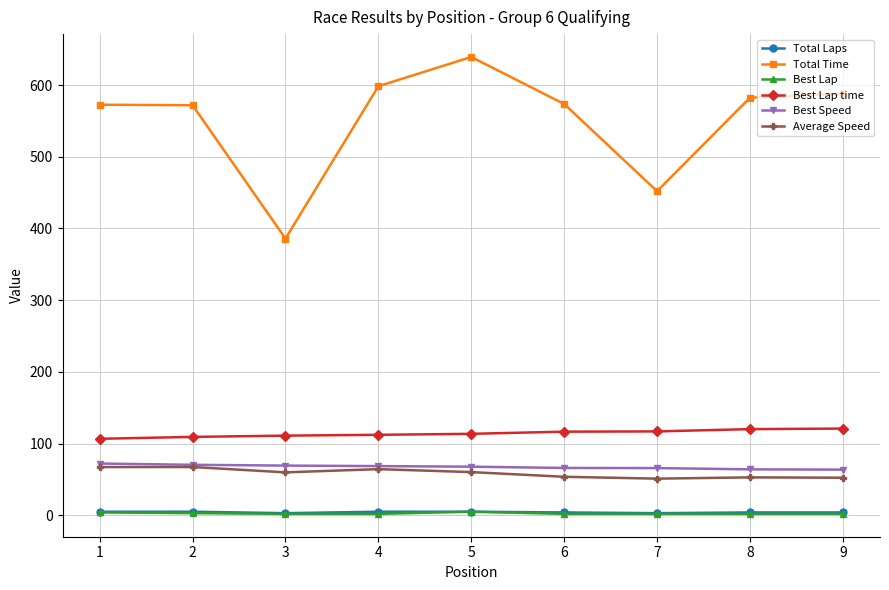

What is the sum of the Best Lap values at 3 and 8?

4.0